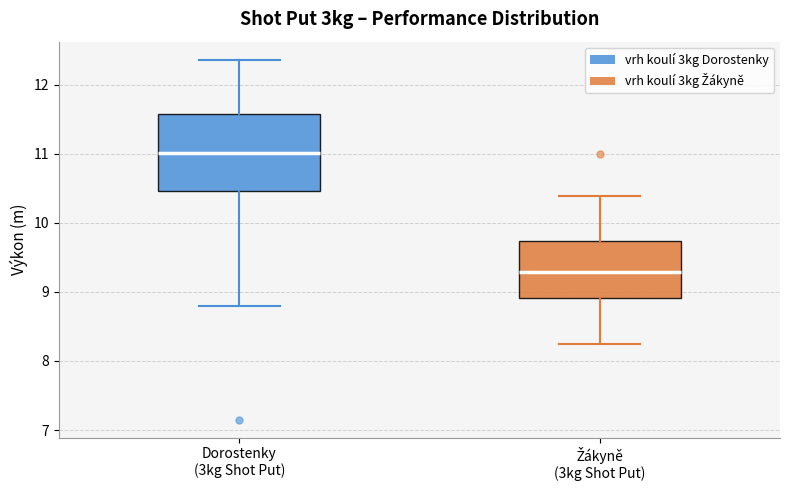

Where does the upper whisker of the box for Žákyně (3kg Shot Put) end on the y-axis? The values are not printed on the chart, so give them approximately, as read against the axis.

10.4